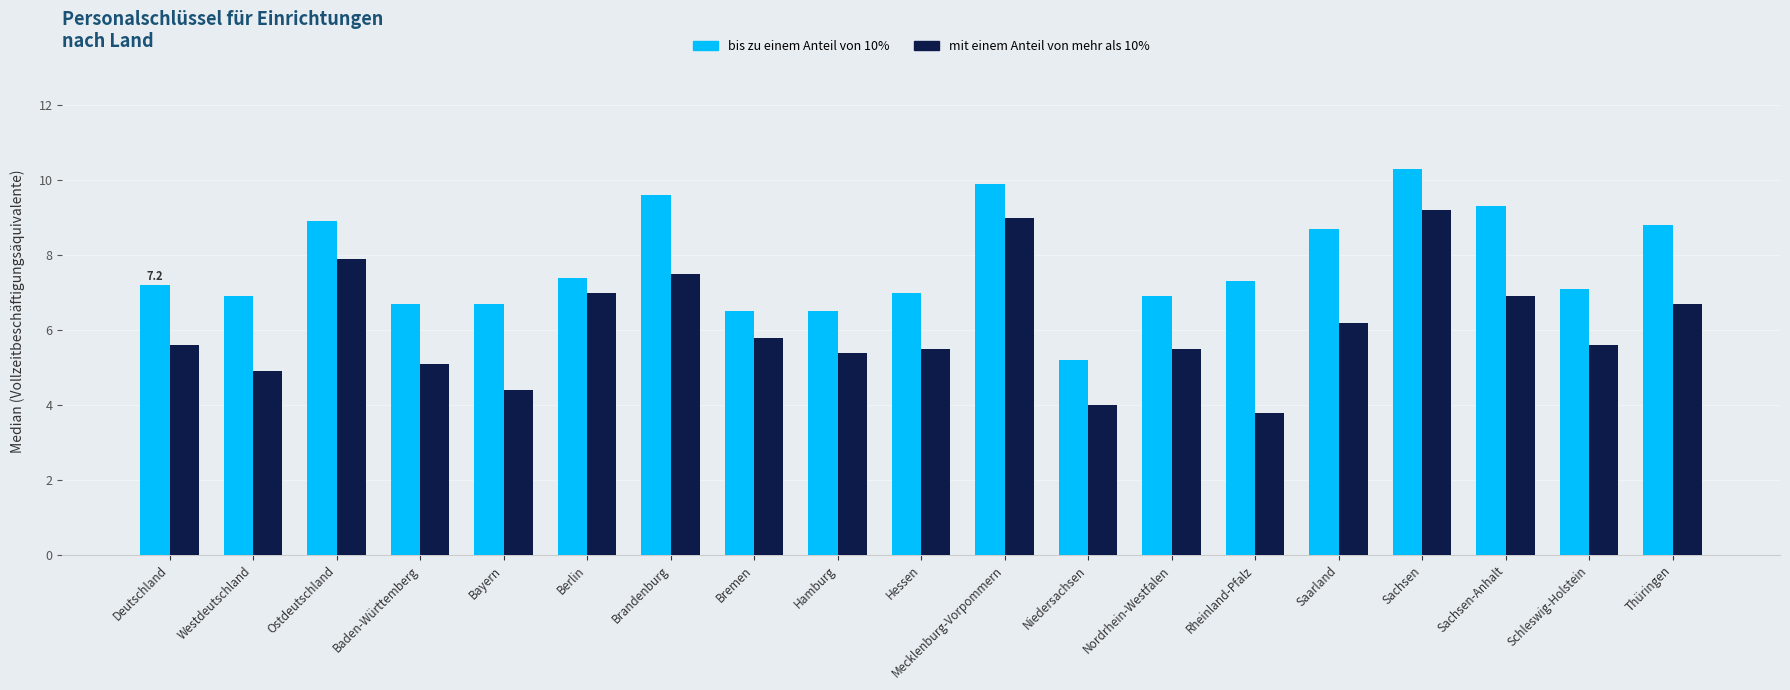

What is the sum of all bis zu einem Anteil von 10% values?

146.9